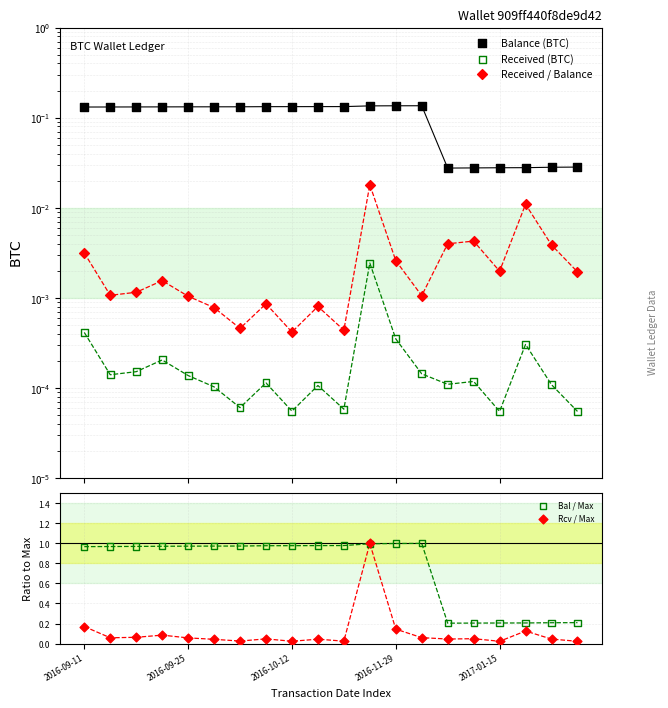

Which series has the largest total across all categories?

Bal / Max